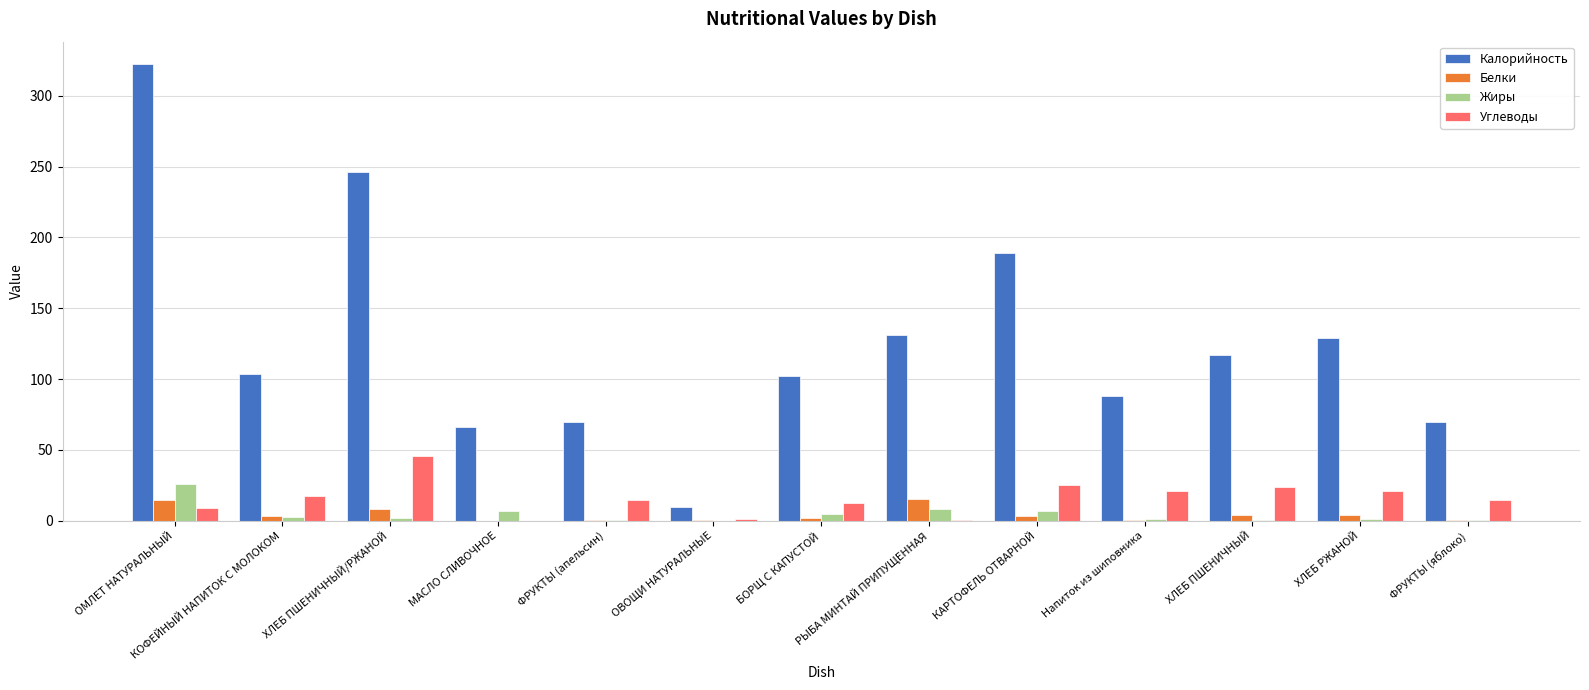

Which category has the highest value in the Калорийность series?

ОМЛЕТ НАТУРАЛЬНЫЙ